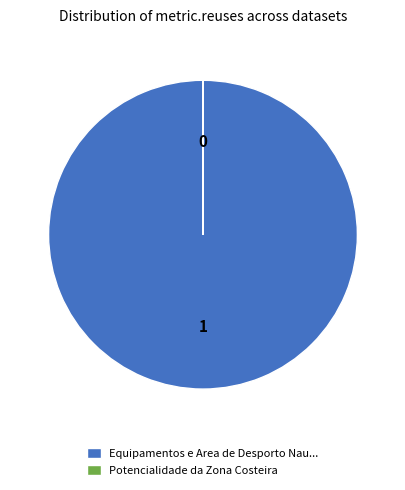

Which category has the biggest portion of the pie?

Equipamentos e Area de Desporto Nau...